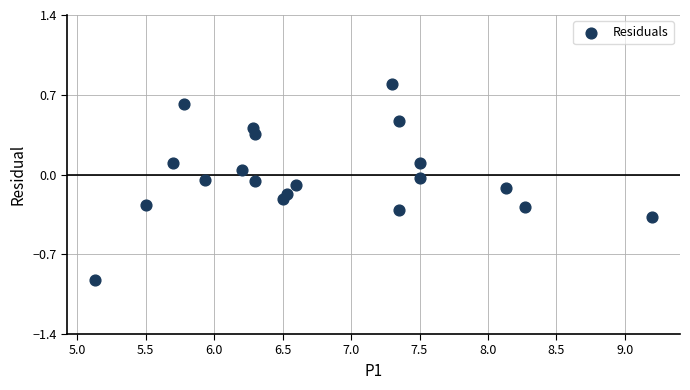

What is the range of X values (max minus min)?

4.1